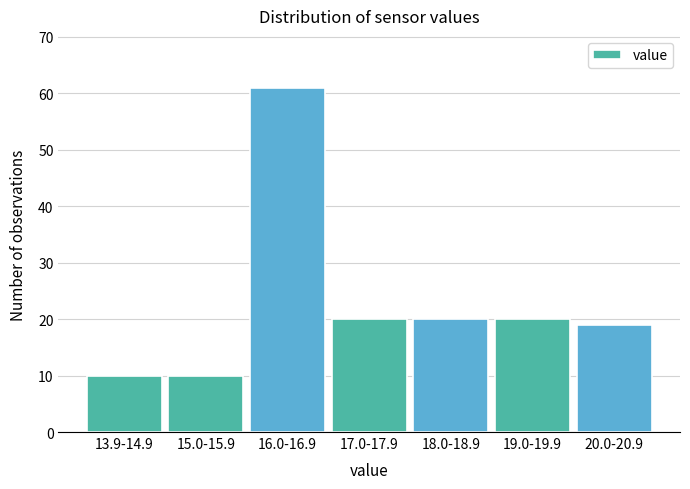

Reading left to right, what are all the values shown in this chart?

13.9-14.9=10	15.0-15.9=10	16.0-16.9=61	17.0-17.9=20	18.0-18.9=20	19.0-19.9=20	20.0-20.9=19